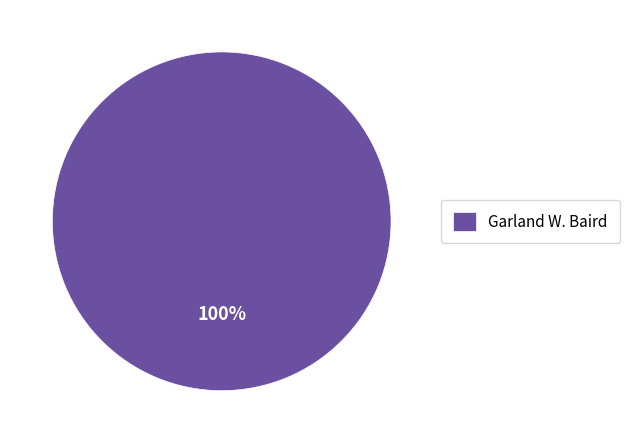

What is the majority slice?

Garland W. Baird